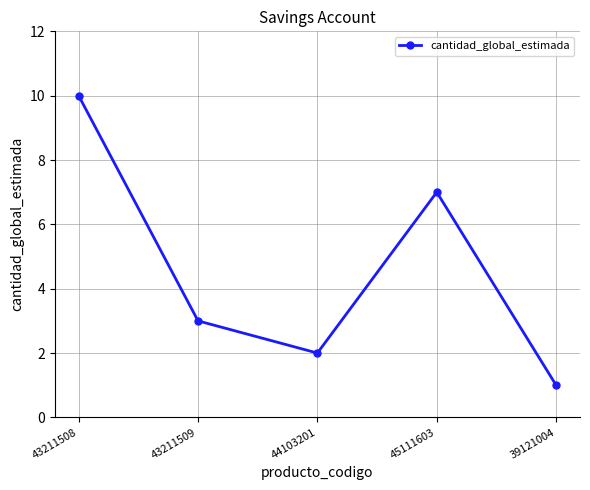

List the labels in order of value, smallest first.

39121004, 44103201, 43211509, 45111603, 43211508